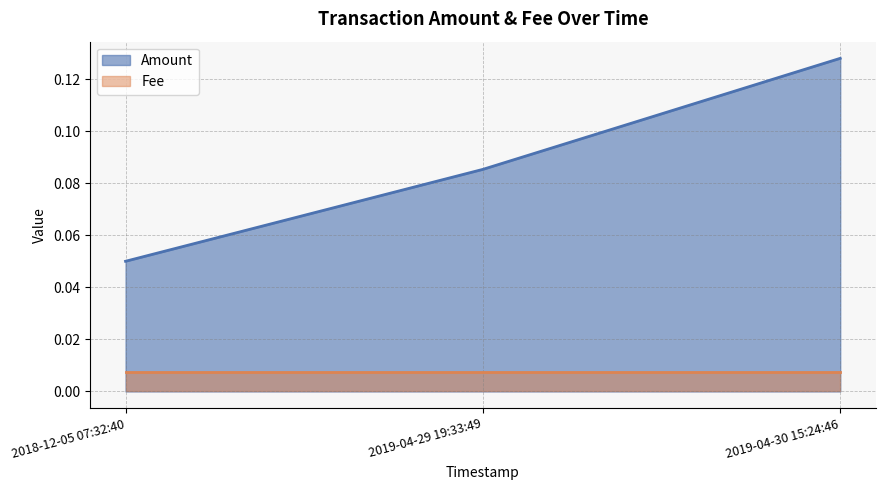

Rank the categories by value from lowest to highest.

2018-12-05 07:32:40, 2019-04-29 19:33:49, 2019-04-30 15:24:46